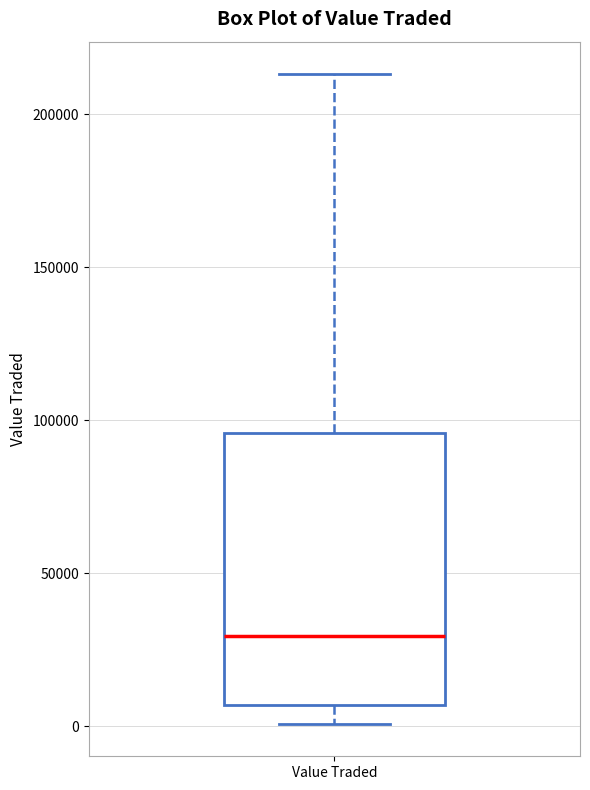

Read this box plot against the y-axis: the position of the median line, the range covered by the box, and the ends of both whiskers. The values are not printed on the chart, so give them approximately, as read against the axis.

median 30000, box 5000 to 95000, whiskers 0 to 215000